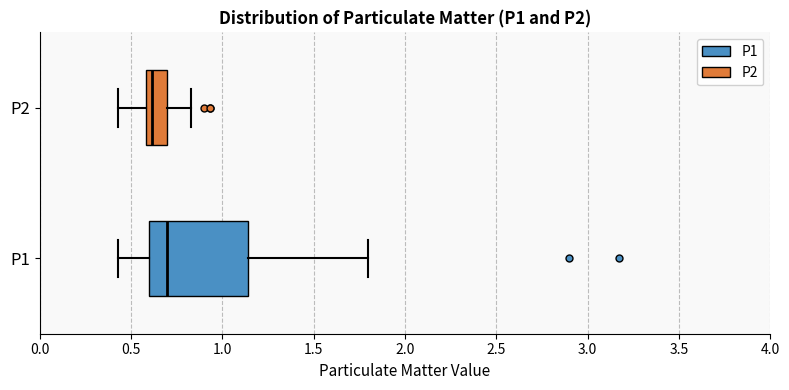

Which box has the furthest to the left median line?

P2